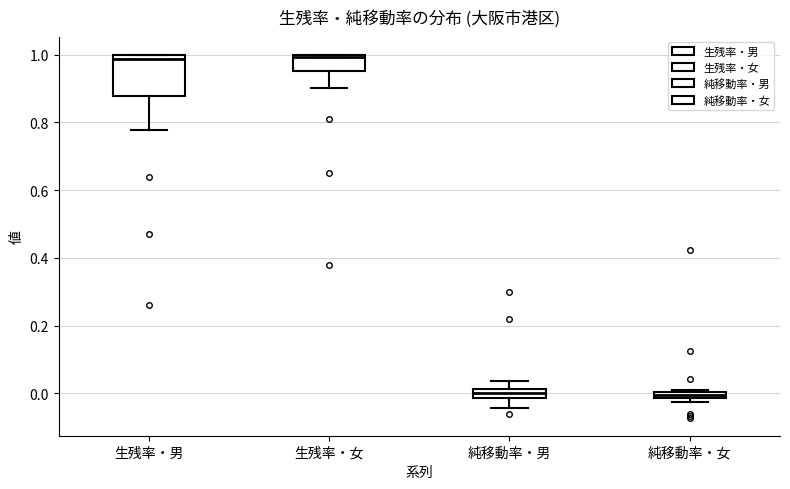

Where does the median line of the box for 生残率・男 sit on the y-axis? The values are not printed on the chart, so give them approximately, as read against the axis.

0.98